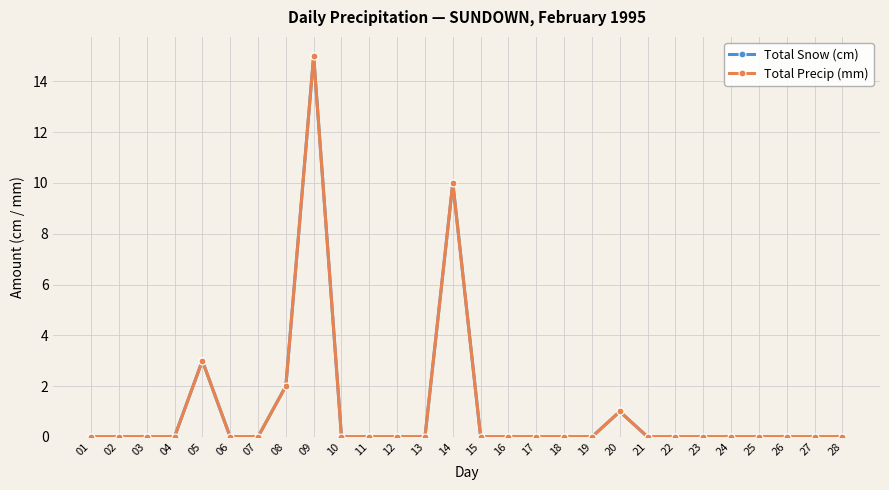

Rank the series by their maximum value, from highest to lowest.

Total Snow (cm), Total Precip (mm)